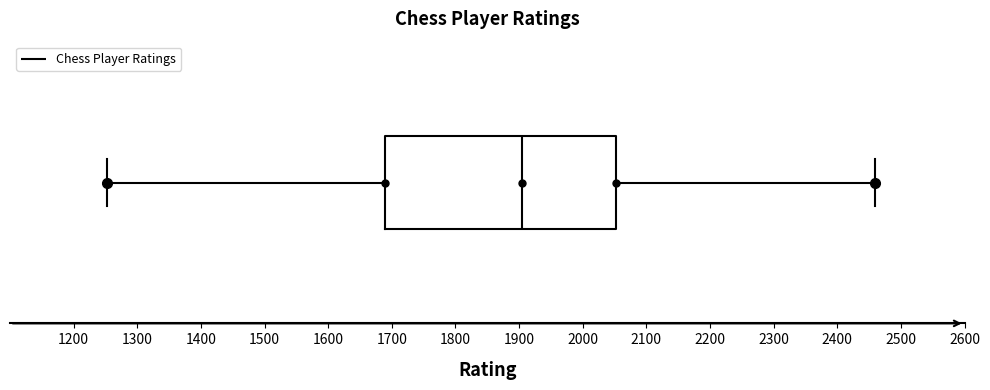

Transcribe this box plot: give where the median line is, the range the box spans, and where the two whiskers end, as read against the x-axis. The values are not printed on the chart, so give them approximately, as read against the axis.

median 1910, box 1690 to 2050, whiskers 1250 to 2460